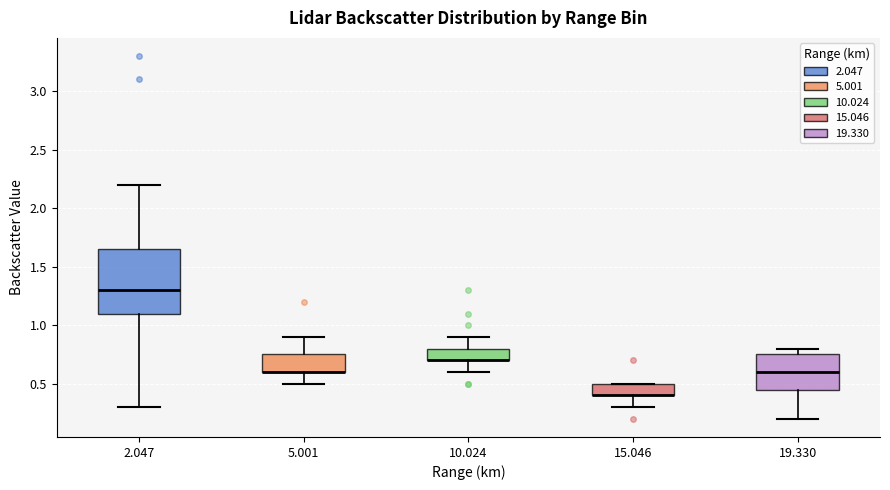

Reading left to right, read every box against the y-axis: the position of its median line, the range the box covers, and the ends of its whiskers. The values are not printed on the chart, so give them approximately, as read against the axis.

2.047: median 1.30, box 1.10 to 1.65, whiskers 0.30 to 2.20
5.001: median 0.60 (drawn on the box's lower edge), box 0.60 to 0.75, whiskers 0.50 to 0.90
10.024: median 0.70 (drawn on the box's lower edge), box 0.70 to 0.80, whiskers 0.60 to 0.90
15.046: median 0.40 (drawn on the box's lower edge), box 0.40 to 0.50, whiskers 0.30 to 0.50
19.330: median 0.60, box 0.45 to 0.75, whiskers 0.20 to 0.80